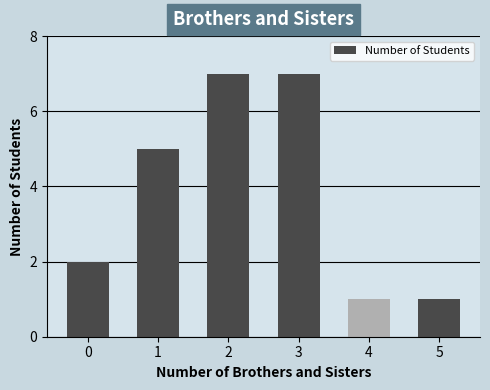

How many bars are there in total?

6